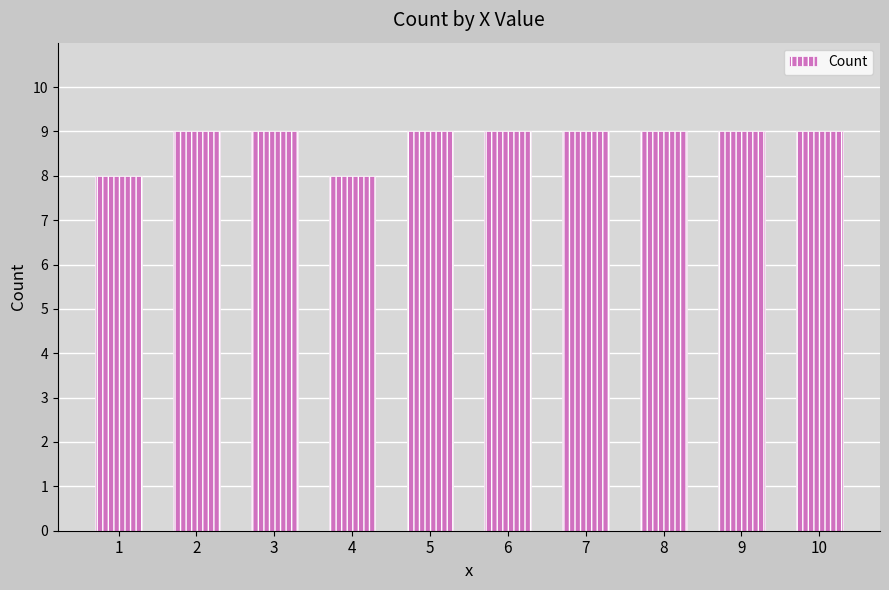

What is the smallest value displayed?

8